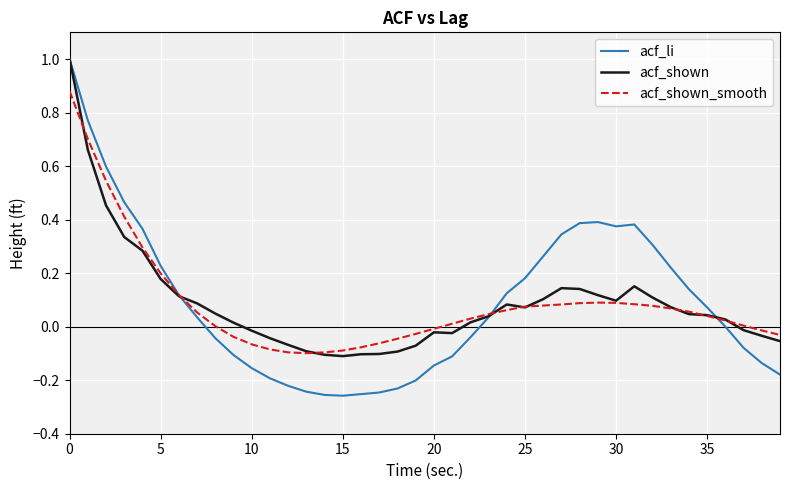

What is the greatest value displayed?

1.0